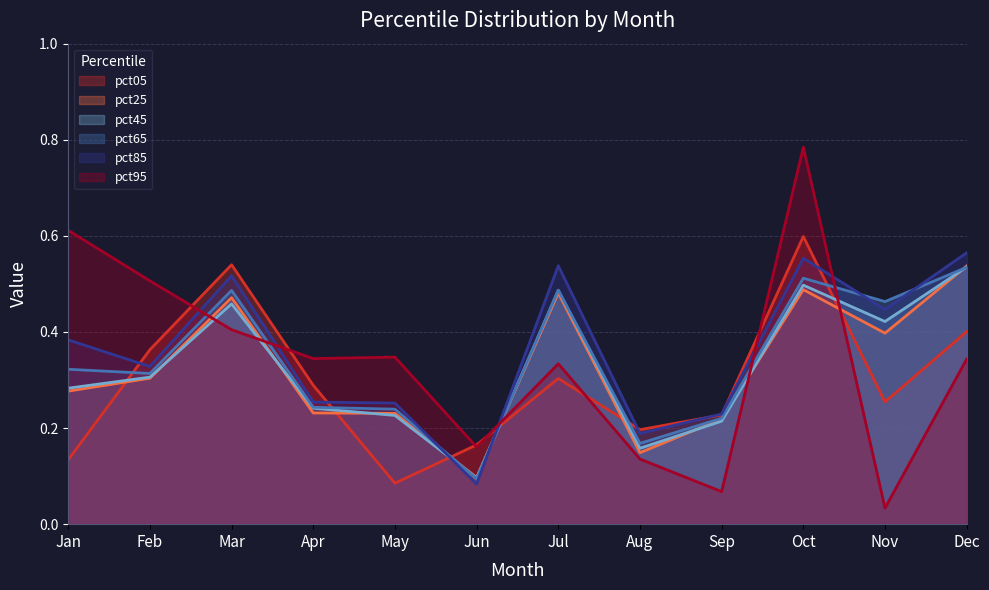

What are all the series names shown in the legend?

pct05, pct25, pct45, pct65, pct85, pct95